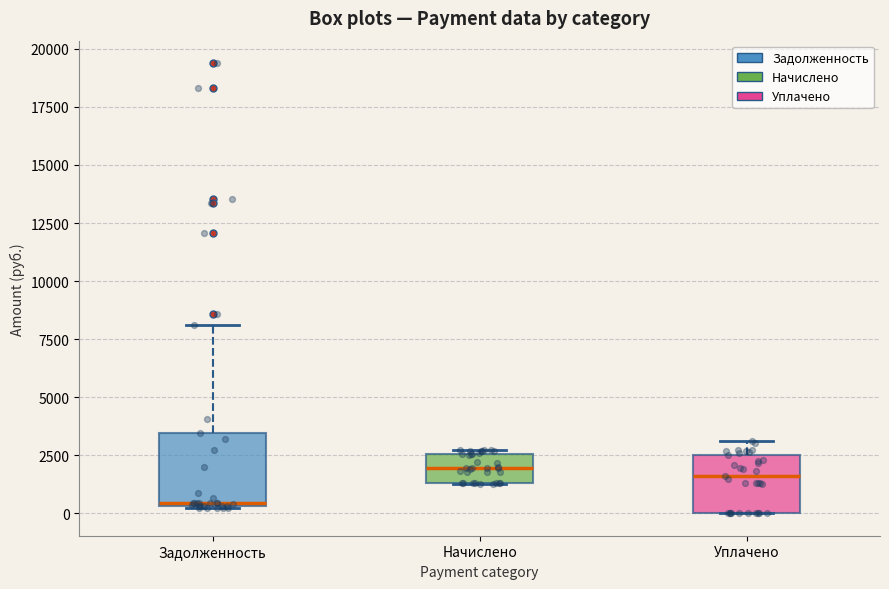

Reading left to right, transcribe this box plot: for each box, give where its median line is, the range the box spans, and where its two whiskers end, as read against the y-axis. The values are not printed on the chart, so give them approximately, as read against the axis.

Задолженность: median 500, box 500 to 3500, whiskers 0 to 8000
Начислено: median 2000, box 1500 to 2500, whiskers 1500 to 2500 (just above the box's upper edge)
Уплачено: median 1500, box 0 to 2500, whiskers 0 to 3000